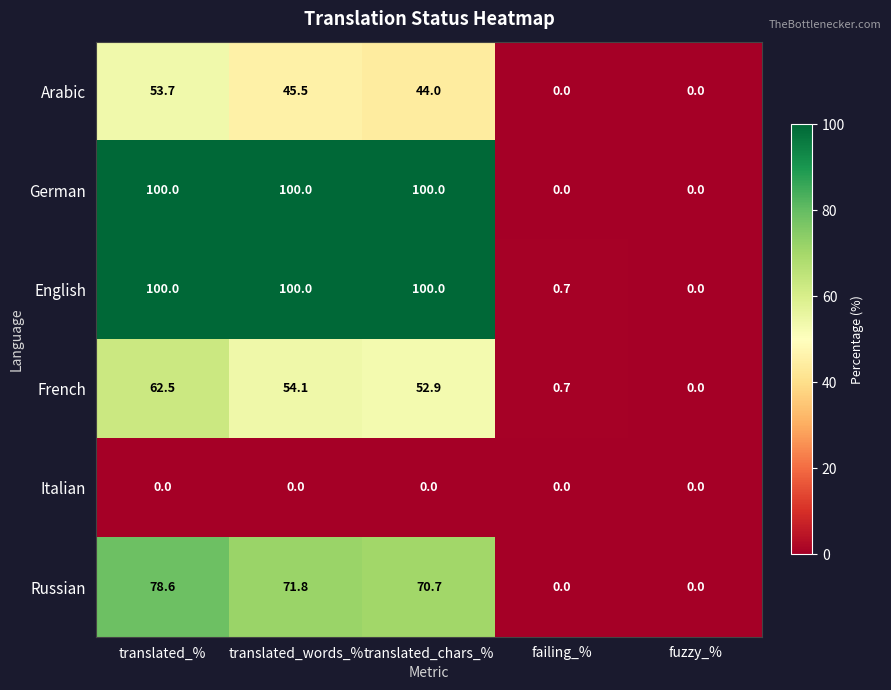

Reading left to right, transcribe all the data shown in this chart.

Arabic: translated_%=53.7	translated_words_%=45.5	translated_chars_%=44.0	failing_%=0.0	fuzzy_%=0.0
German: translated_%=100.0	translated_words_%=100.0	translated_chars_%=100.0	failing_%=0.0	fuzzy_%=0.0
English: translated_%=100.0	translated_words_%=100.0	translated_chars_%=100.0	failing_%=0.7	fuzzy_%=0.0
French: translated_%=62.5	translated_words_%=54.1	translated_chars_%=52.9	failing_%=0.7	fuzzy_%=0.0
Italian: translated_%=0.0	translated_words_%=0.0	translated_chars_%=0.0	failing_%=0.0	fuzzy_%=0.0
Russian: translated_%=78.6	translated_words_%=71.8	translated_chars_%=70.7	failing_%=0.0	fuzzy_%=0.0